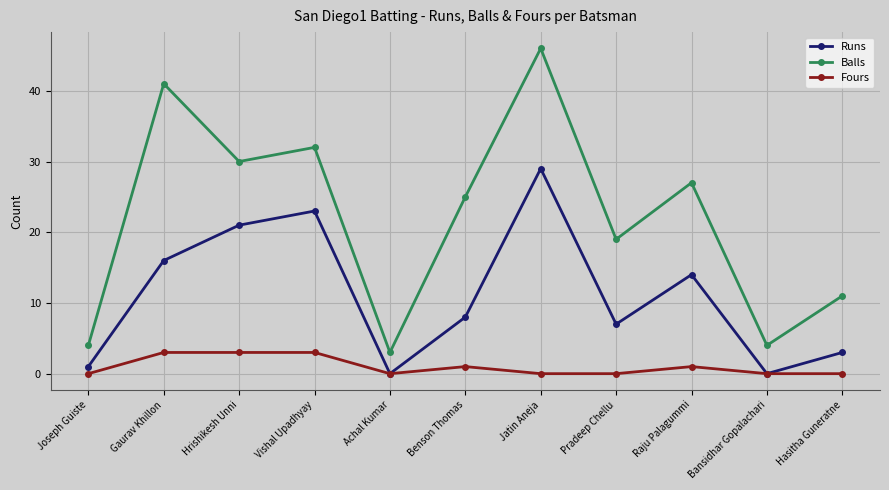

Rank the series by their average value, from highest to lowest.

Balls, Runs, Fours